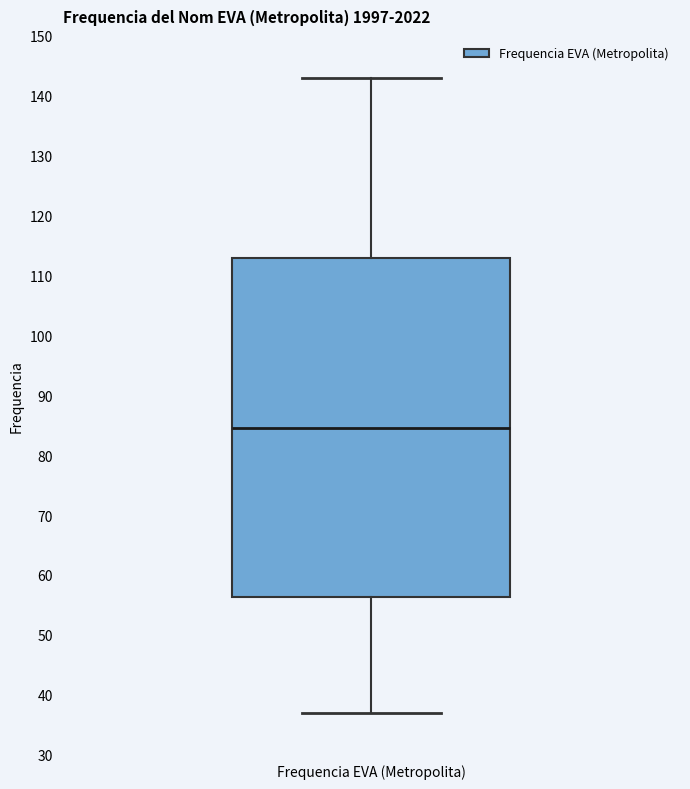

Where is the lower edge of the box for Frequencia EVA (Metropolita) on the y-axis? The values are not printed on the chart, so give them approximately, as read against the axis.

56